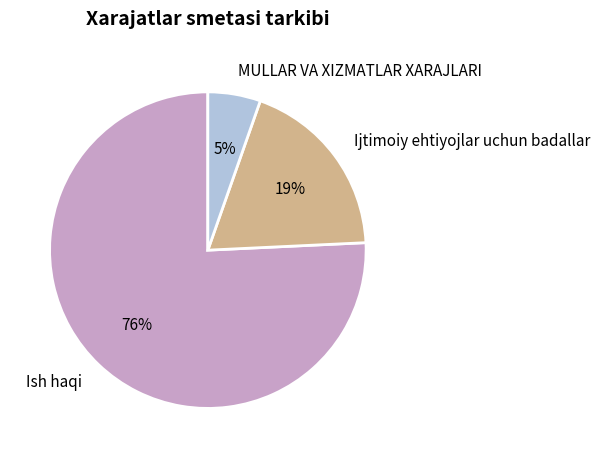

Approximately how many times larger is the value at MULLAR VA XIZMATLAR XARAJLARI compared to Ijtimoiy ehtiyojlar uchun badallar?

0.3